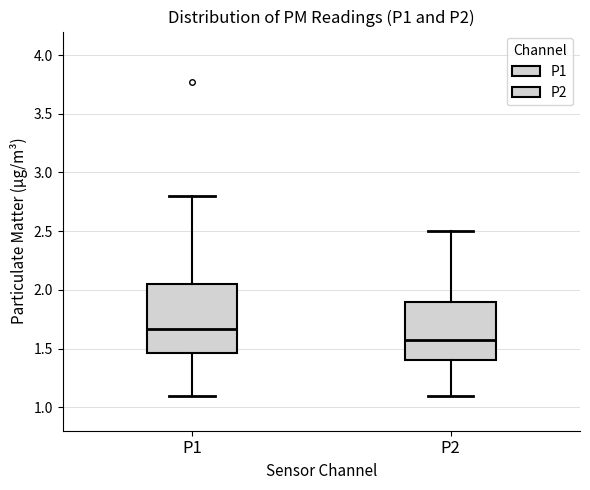

Comparing the boxes themselves (not the whiskers), which one is the tallest?

P1